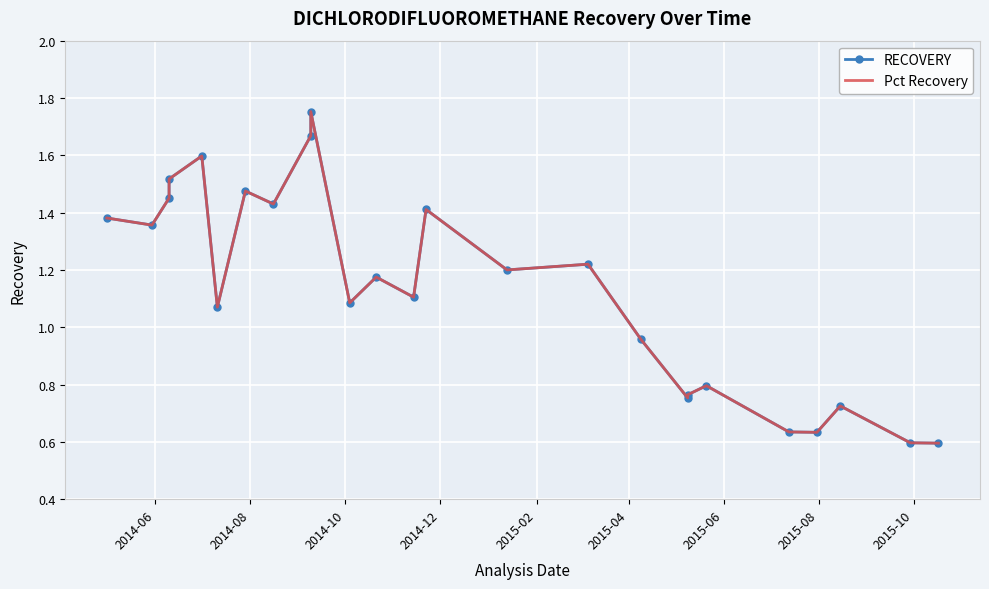

Reading left to right, what are all the values shown in this chart?

RECOVERY: 1.4	1.4	1.5	1.5	1.6	1.1	1.5	1.4	1.7	1.8	1.1	1.2	1.1	1.4	1.2	1.2	1.0	0.8	0.8	0.8	0.6	0.6	0.7	0.6	0.6
Pct Recovery: 1.4	1.4	1.5	1.5	1.6	1.1	1.5	1.4	1.7	1.8	1.1	1.2	1.1	1.4	1.2	1.2	1.0	0.8	0.8	0.8	0.6	0.6	0.7	0.6	0.6